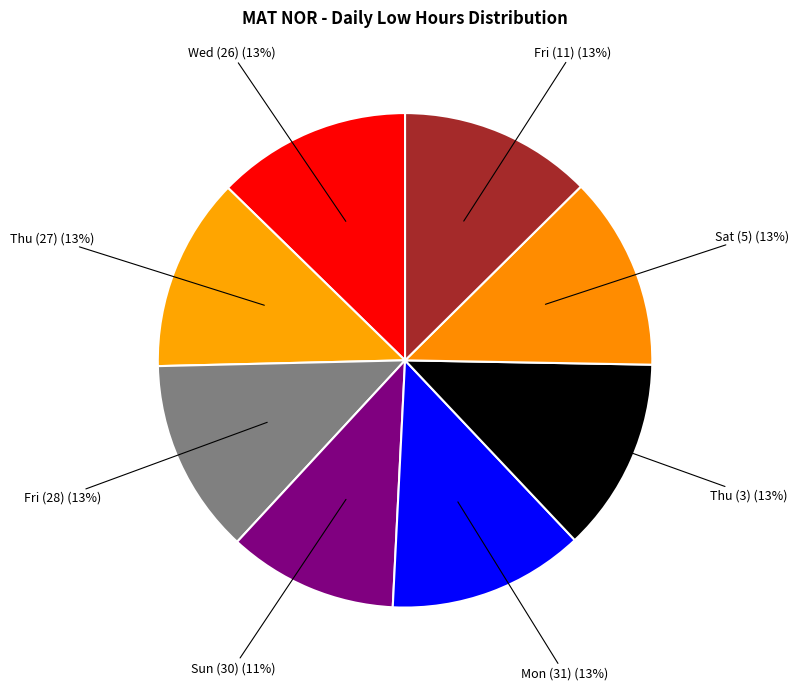

Does Sat (5) (13%) represent more than half of the total?

No